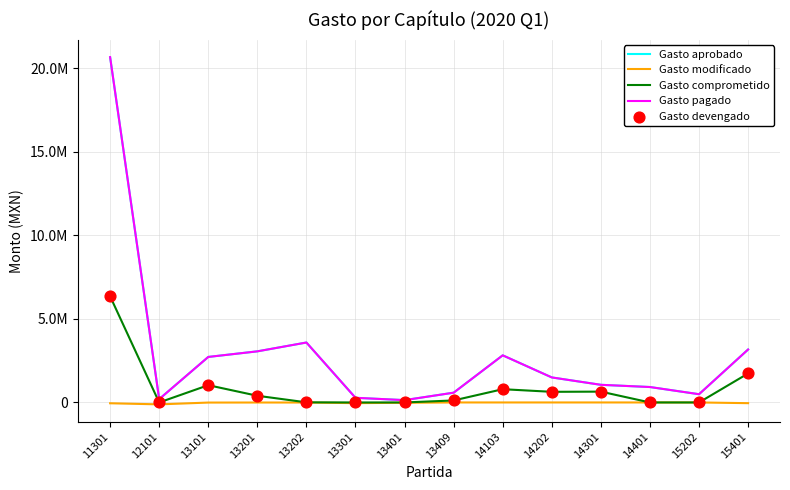

At which category is the sum across all series the highest?

11301